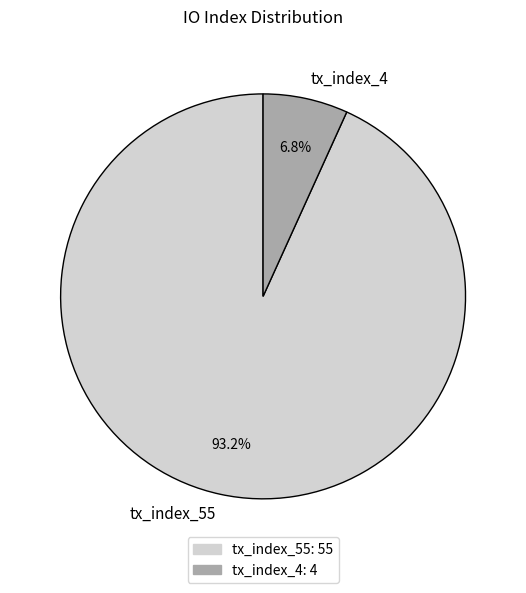

Count the number of slices in the pie.

2